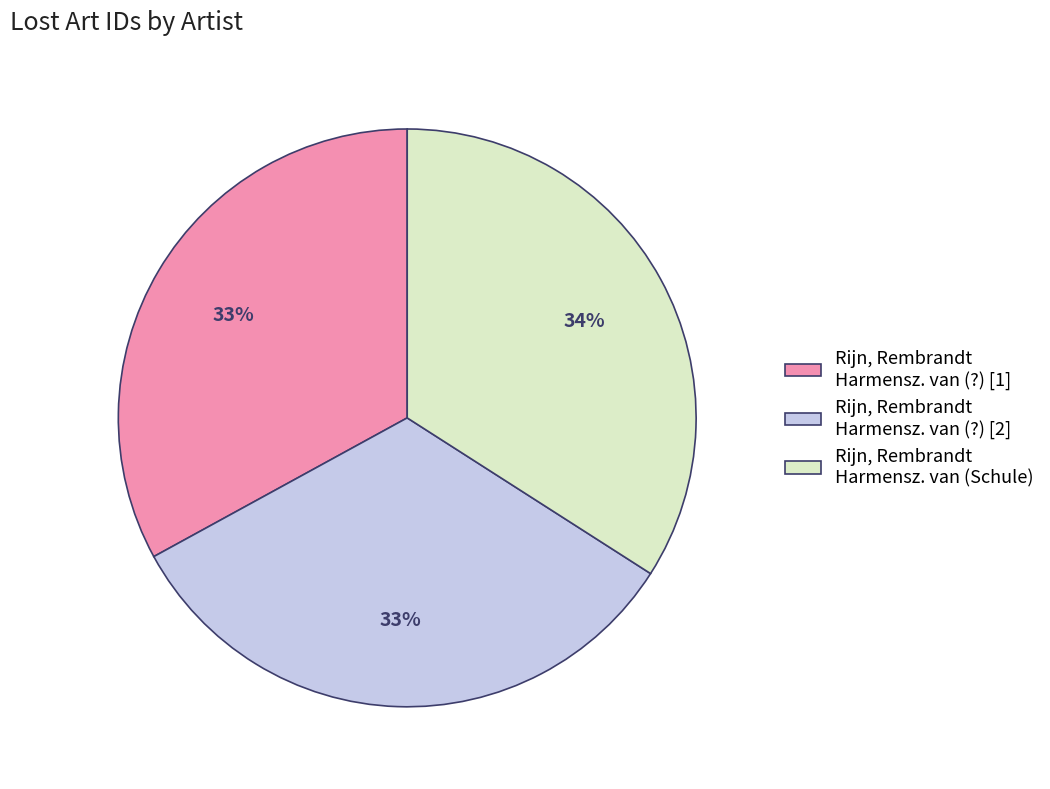

Which slice is the largest?

Rijn, Rembrandt Harmensz. van (Schule)